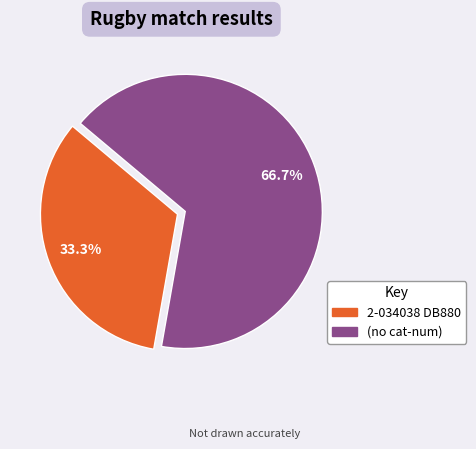

Is there any slice that represents more than half of the pie?

Yes